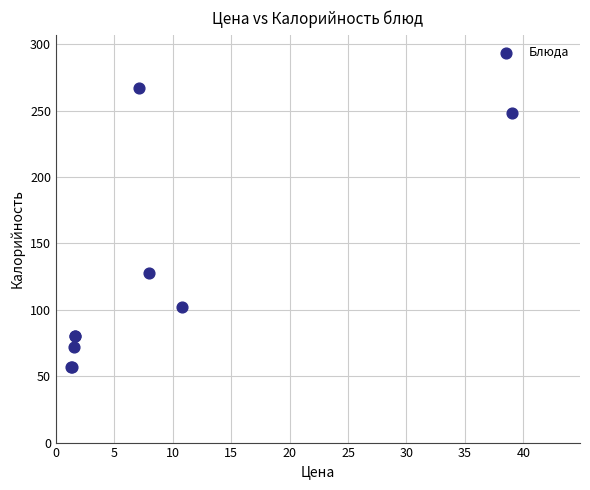

What Y value in the scatter plot is closest to 162?

128